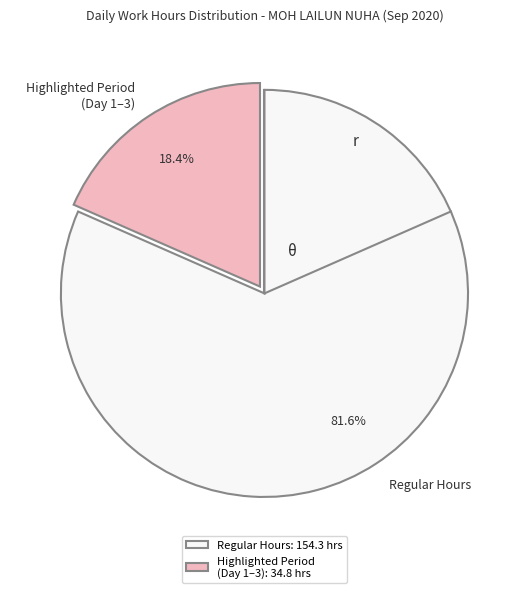

To the nearest percent, what is the difference between the largest and smallest slice percentages?

63%